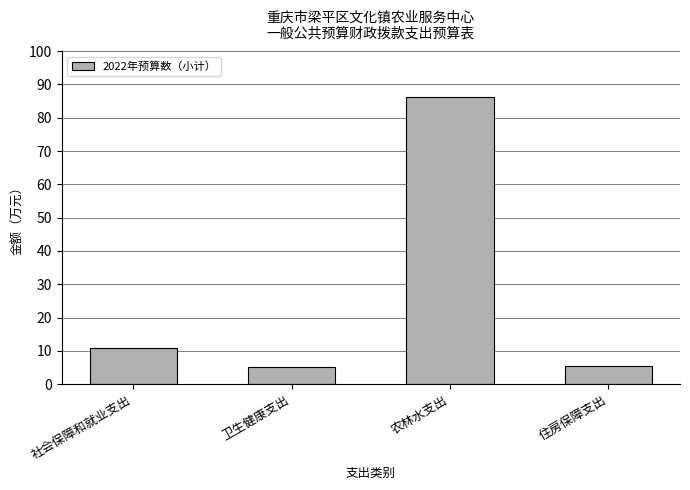

What is the difference between the second highest and minimum values?

5.7